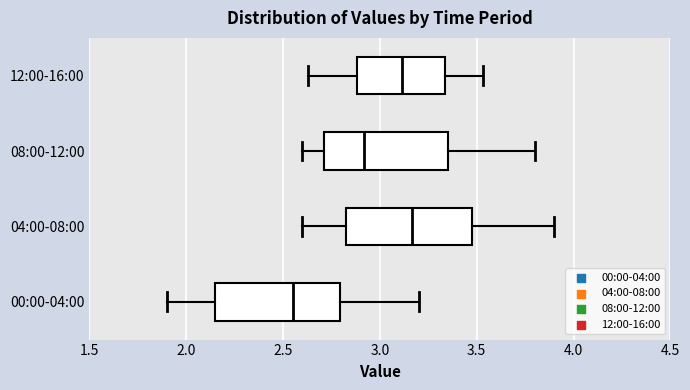

Where does the median line of the box for 12:00-16:00 sit on the x-axis? The values are not printed on the chart, so give them approximately, as read against the axis.

3.10